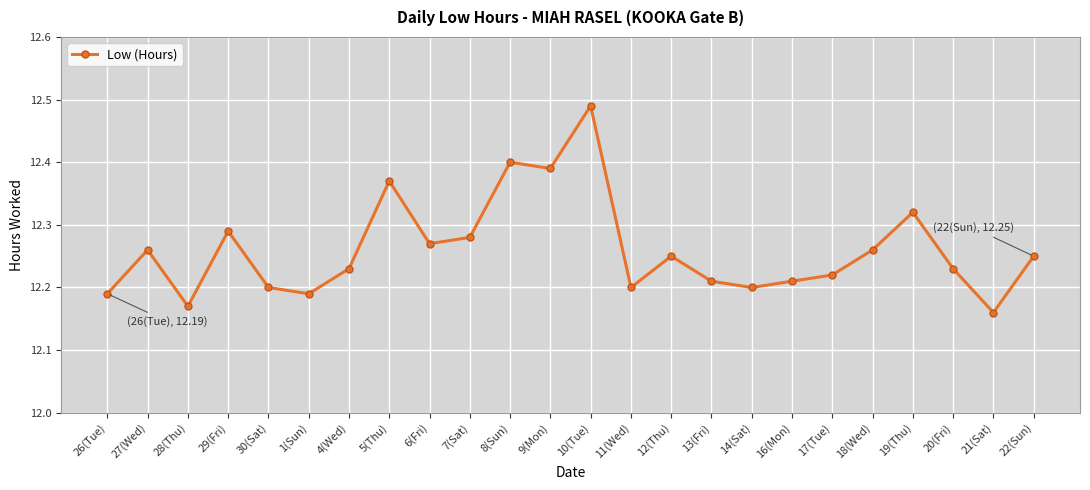

Approximately how many times larger is the value at 14(Sat) compared to 22(Sun)?

1.0